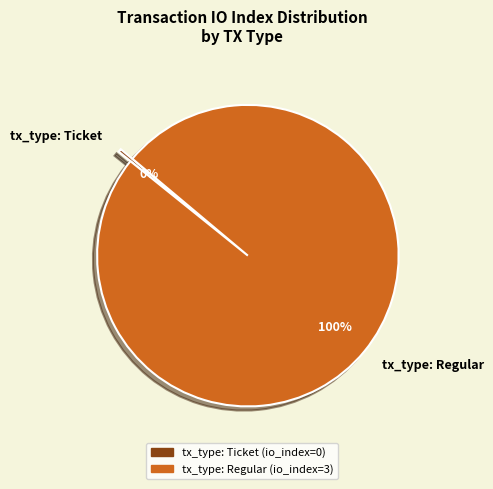

To the nearest percent, what is the average slice percentage?

50%